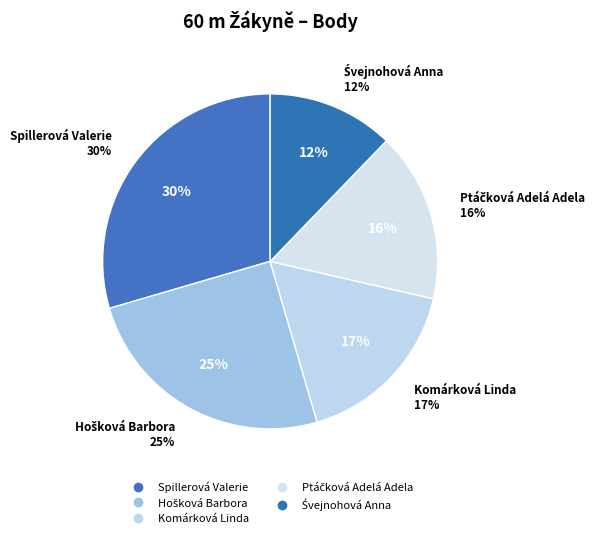

To the nearest percent, what portion does Komárková Linda represent?

17%